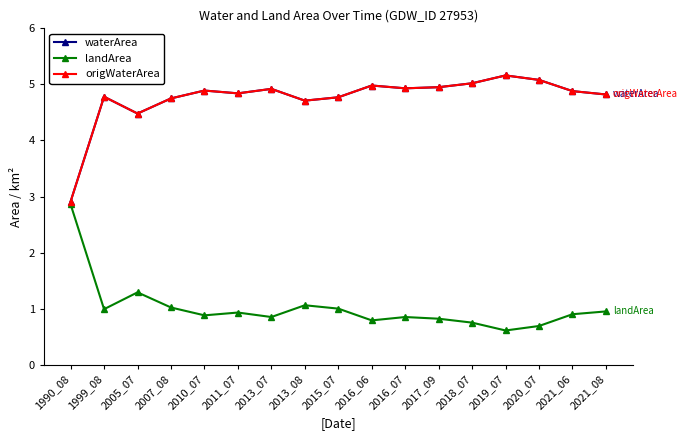

How many lines are shown in the chart?

3